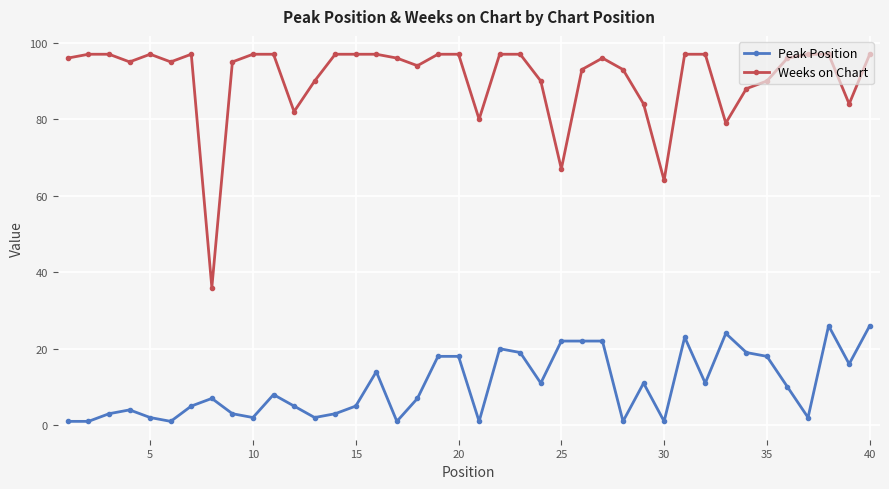

True or false: Peak Position has more than 0 interior local peaks.

True